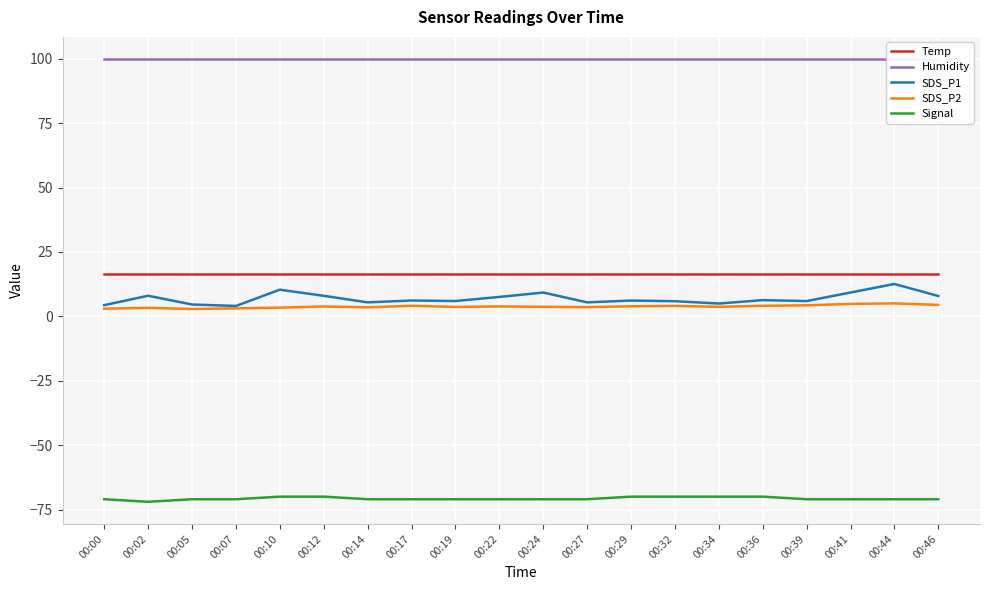

Where is Signal nearest to the value -71?

00:00